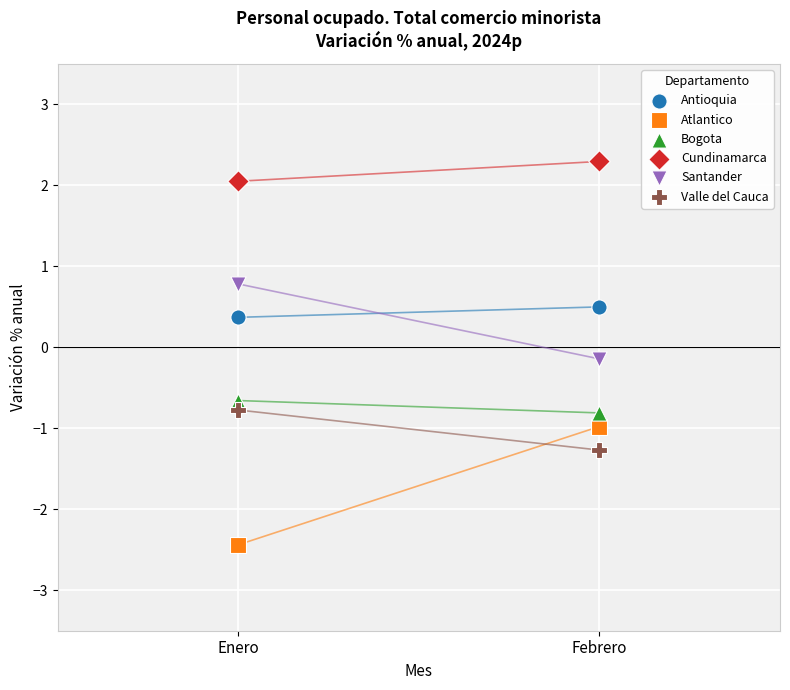

What are all the series names shown in the legend?

Antioquia, Atlantico, Bogota, Cundinamarca, Santander, Valle del Cauca